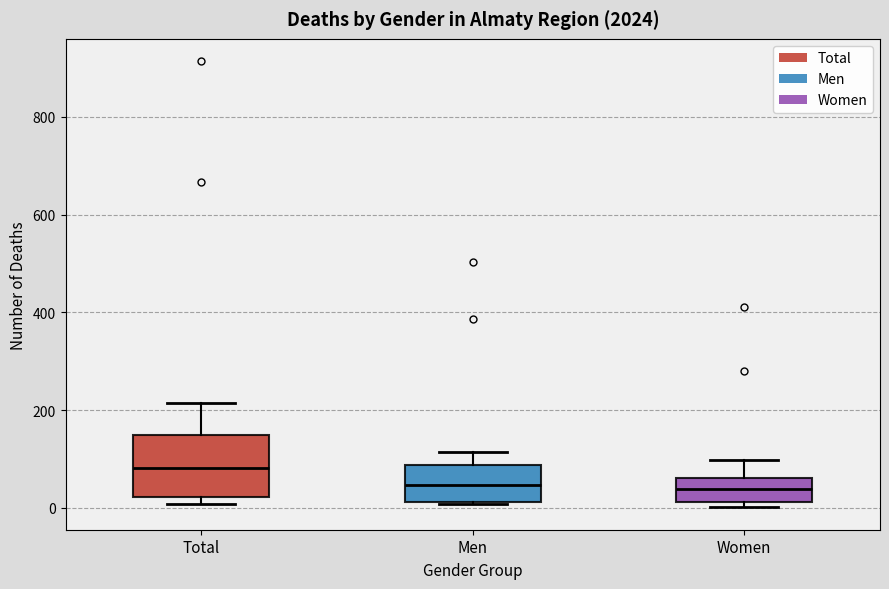

Reading left to right, transcribe this box plot: for each box, give where its median line is, the range the box spans, and where its two whiskers end, as read against the y-axis. The values are not printed on the chart, so give them approximately, as read against the axis.

Total: median 80, box 20 to 140, whiskers 0 to 220
Men: median 40, box 20 to 80, whiskers 0 to 120
Women: median 40, box 20 to 60, whiskers 0 to 100